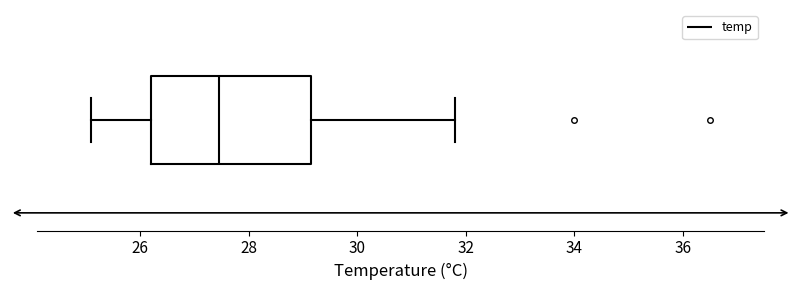

Where is the right edge of the box on the x-axis? The values are not printed on the chart, so give them approximately, as read against the axis.

29.2